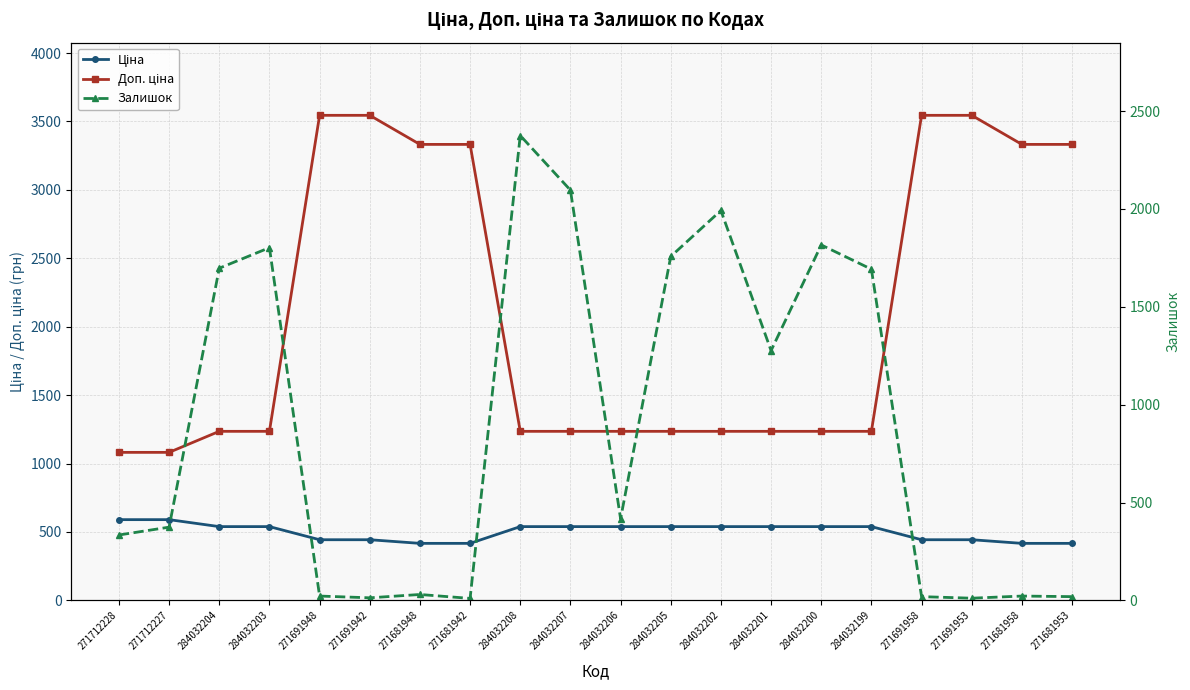

In Залишок, how many points are higher than both neighbors (excluding endpoints)?

6